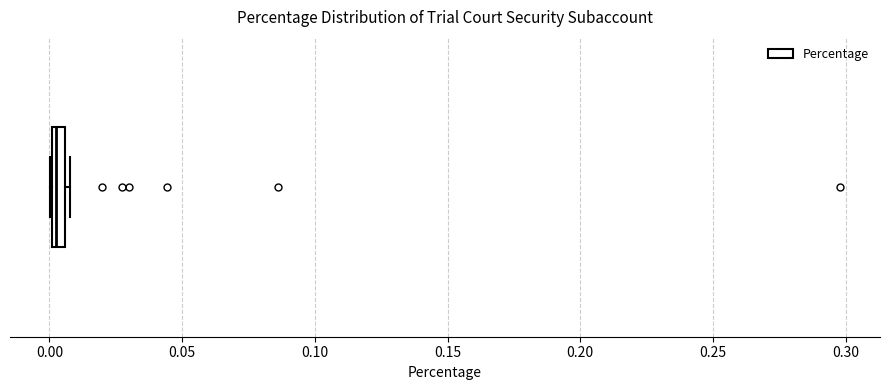

Where is the left edge of the box on the x-axis? The values are not printed on the chart, so give them approximately, as read against the axis.

0.000